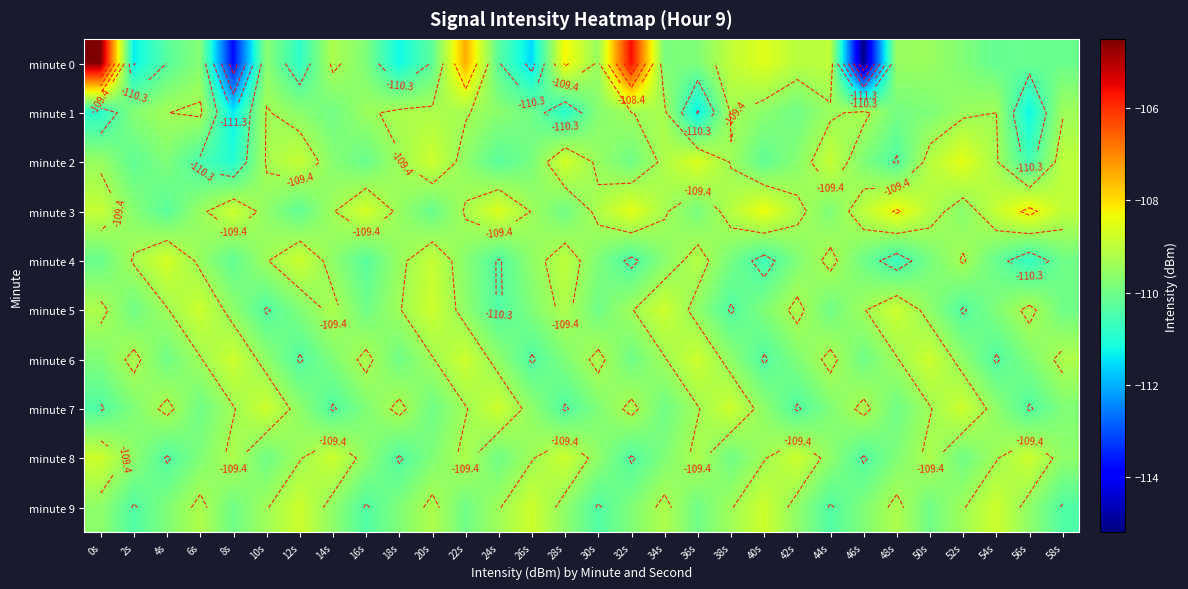

What is the minimum value shown in the chart?

-115.1